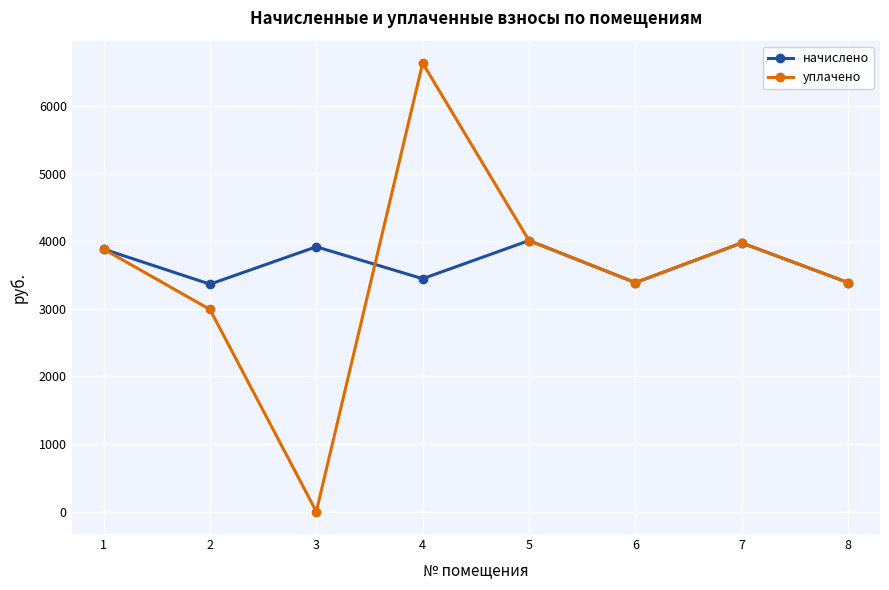

How many data points in уплачено are less than 3882?

4